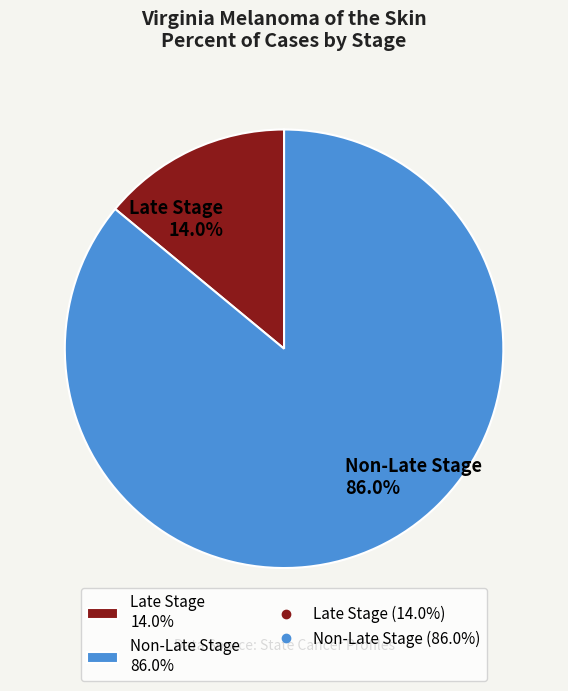

Count the number of slices in the pie.

2